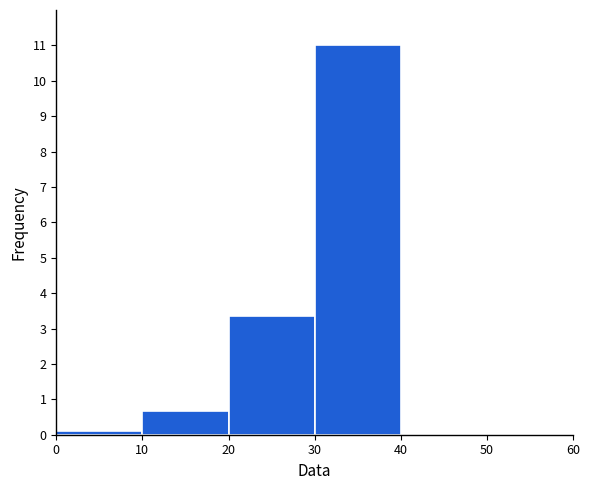

Which range on the x-axis has the tallest bar?

30 to 40